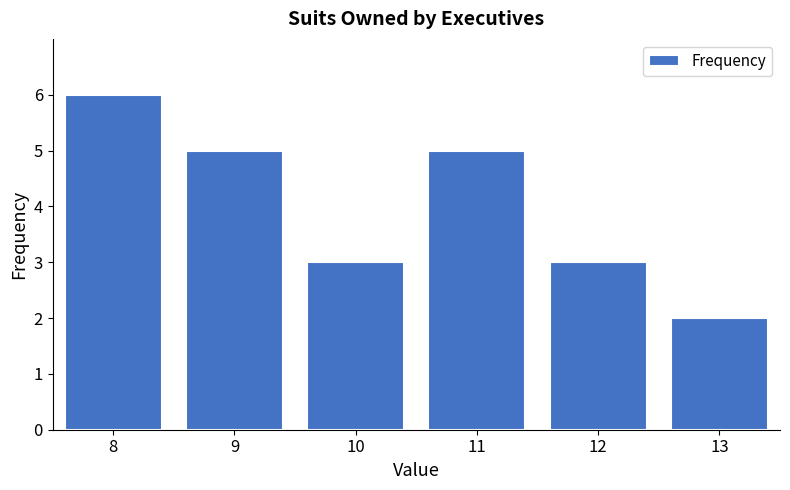

Reading left to right, extract all data points from this chart.

6	5	3	5	3	2